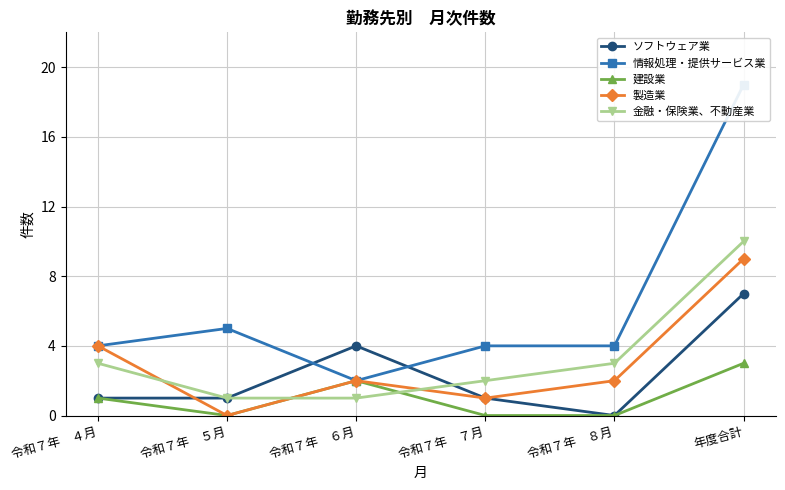

What is the sum of all 建設業 values?

6